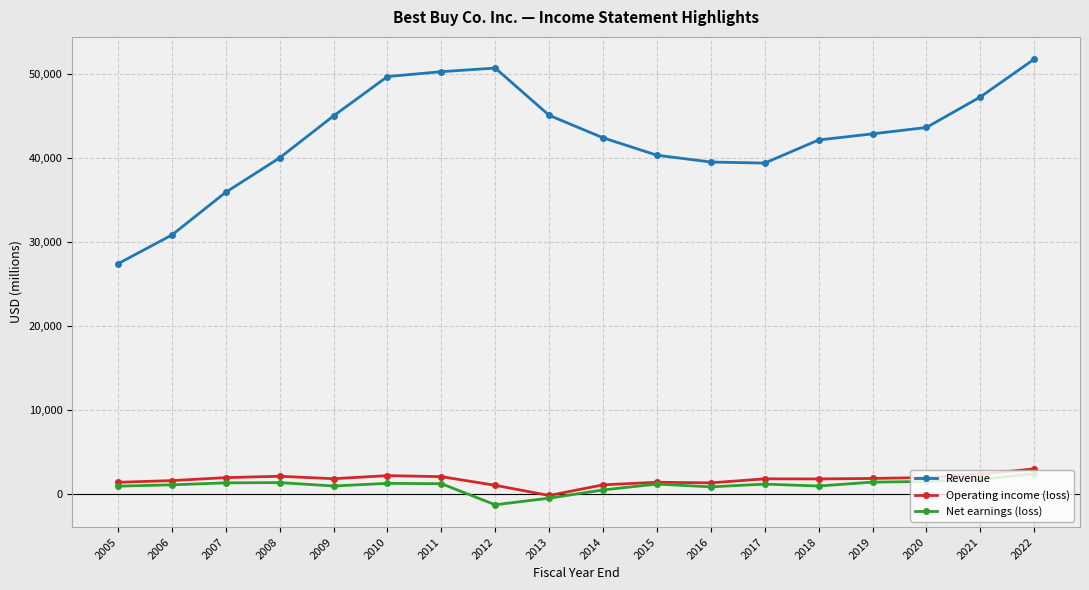

What is the difference between the Revenue values at 2016 and 2014?

2882